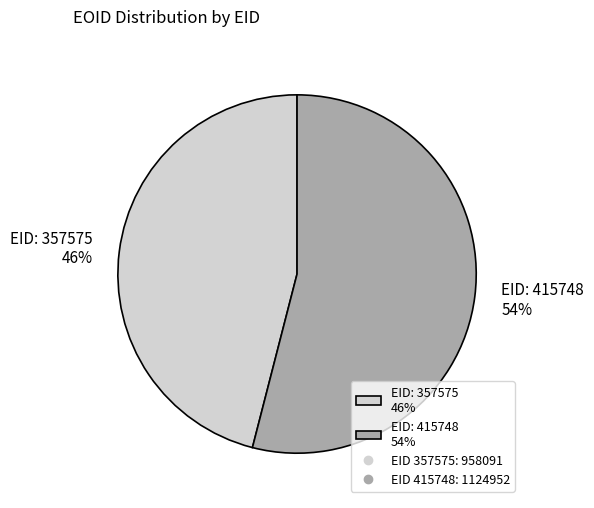

Which category accounts for the majority?

EID: 415748 54%